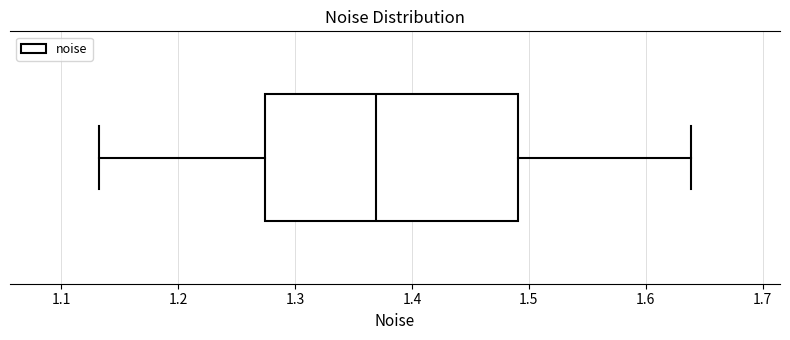

Transcribe this box plot: give where the median line is, the range the box spans, and where the two whiskers end, as read against the x-axis. The values are not printed on the chart, so give them approximately, as read against the axis.

median 1.37, box 1.27 to 1.49, whiskers 1.13 to 1.64